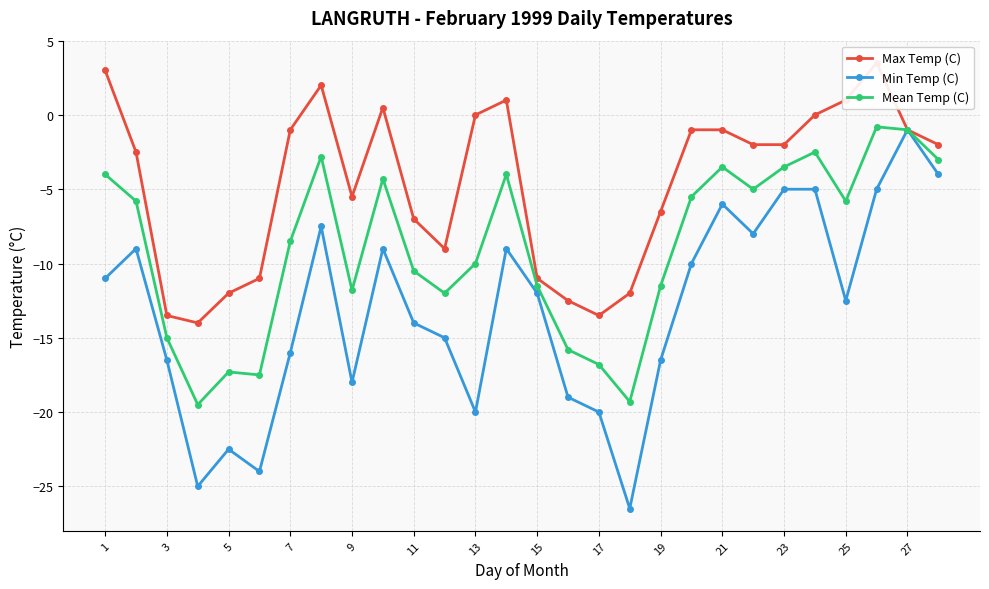

The value of Mean Temp (C) at 19 is -11.5. True or false?

True